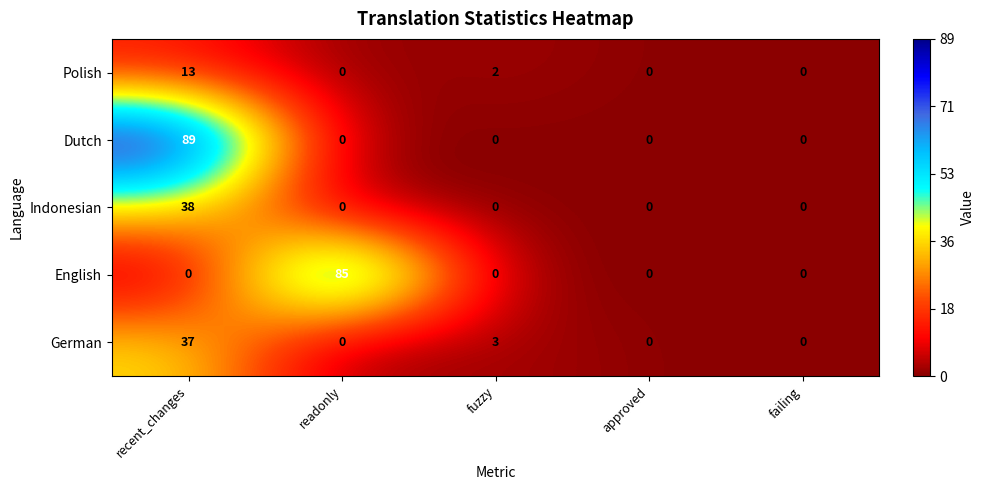

Between recent_changes and approved, which series saw the biggest shift?

Dutch